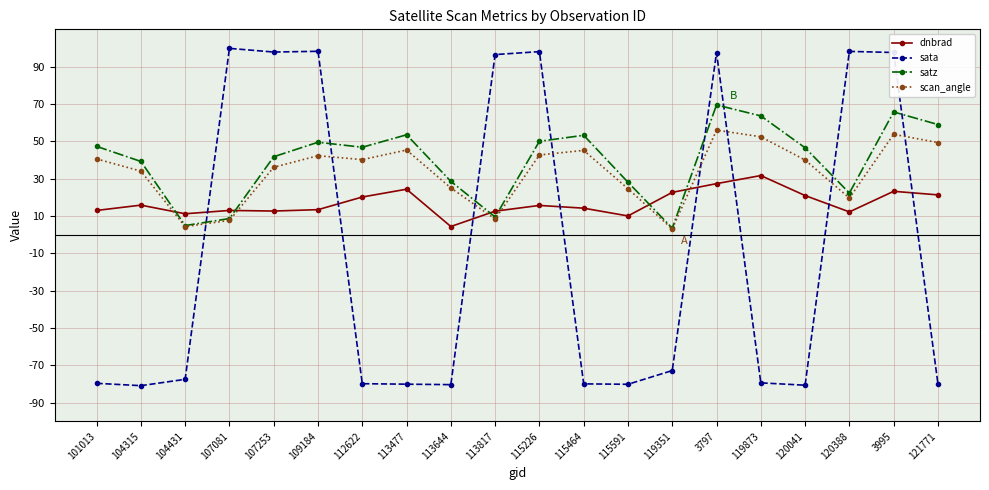

What is the spread (max minus min) of values at 3797?

70.2